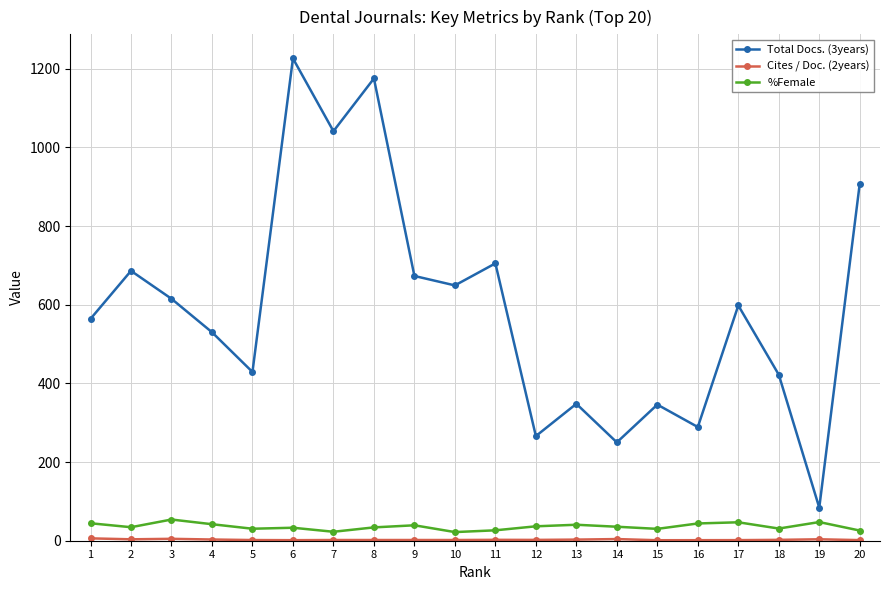

Which series has the largest total across all categories?

Total Docs. (3years)